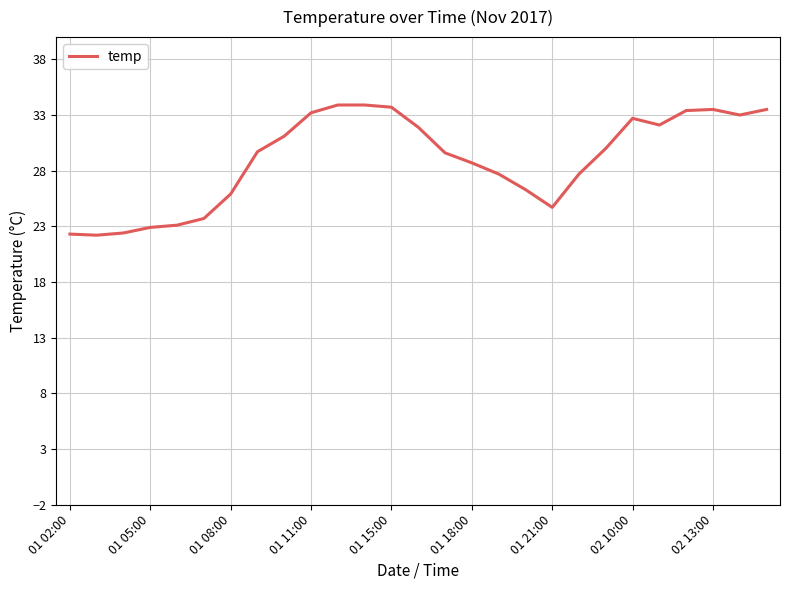

Does the chart have visible grid lines?

Yes